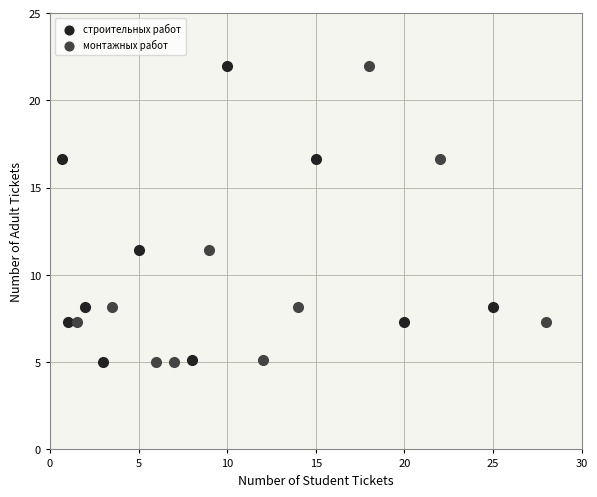

What are all the series names shown in the legend?

строительных работ, монтажных работ